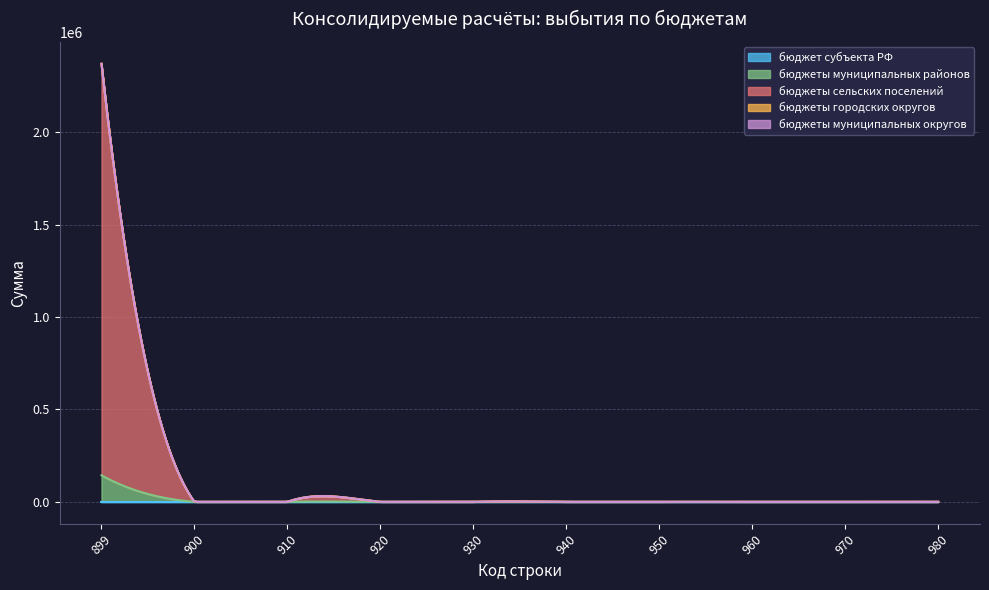

True or false: бюджет субъекта РФ has more than 1 points higher than both neighbors.

False